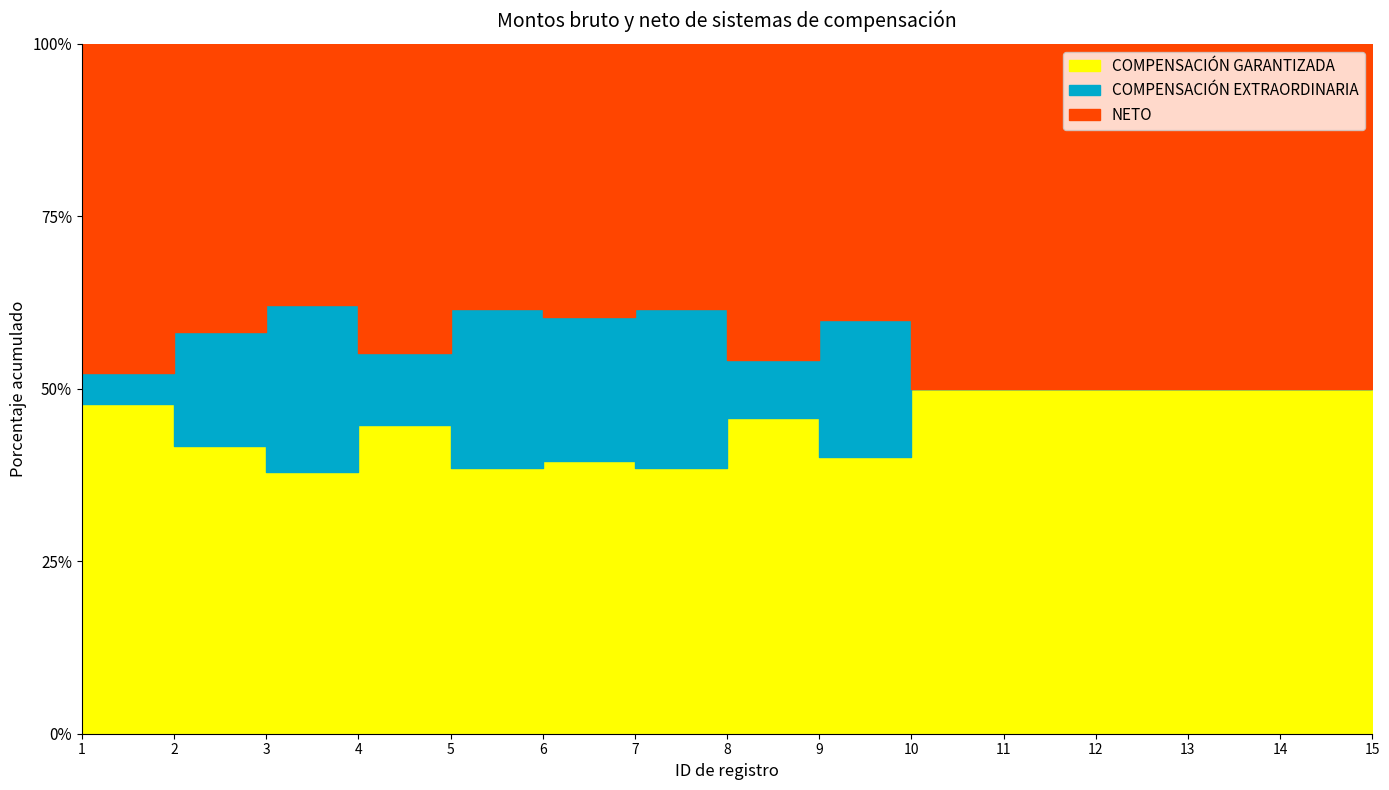

True or false: COMPENSACIÓN GARANTIZADA and COMPENSACIÓN EXTRAORDINARIA intersect in this chart.

False